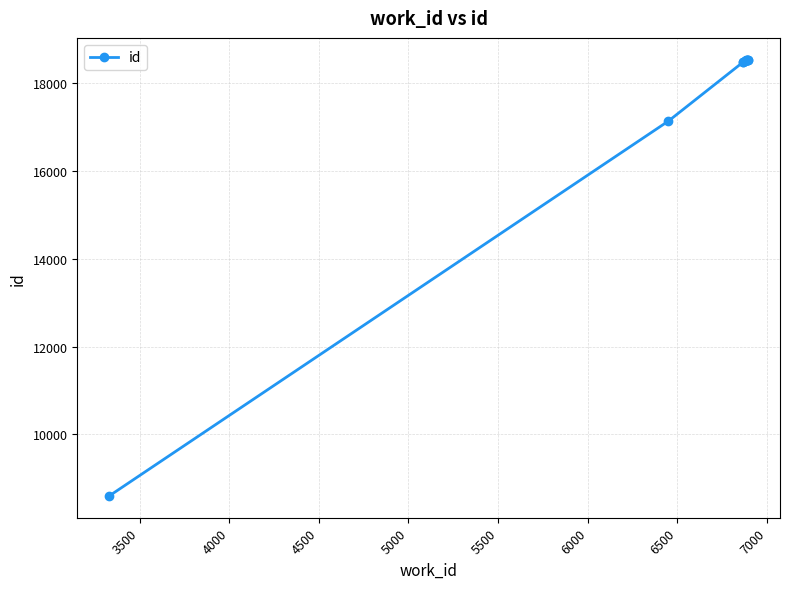

What is the value of the 7th point from the left?

18523